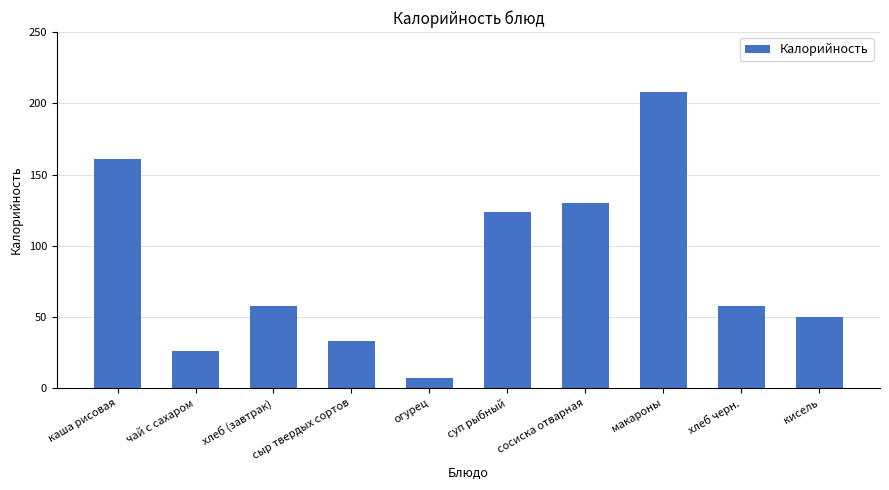

What is the difference between the second highest and second lowest values?

135